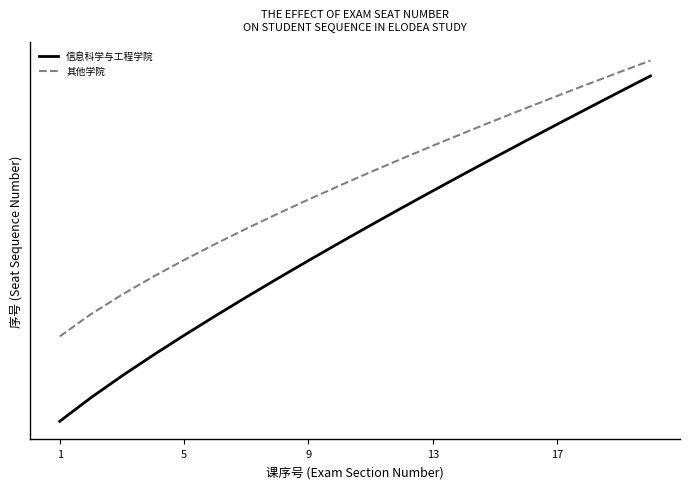

Does the chart have visible grid lines?

No